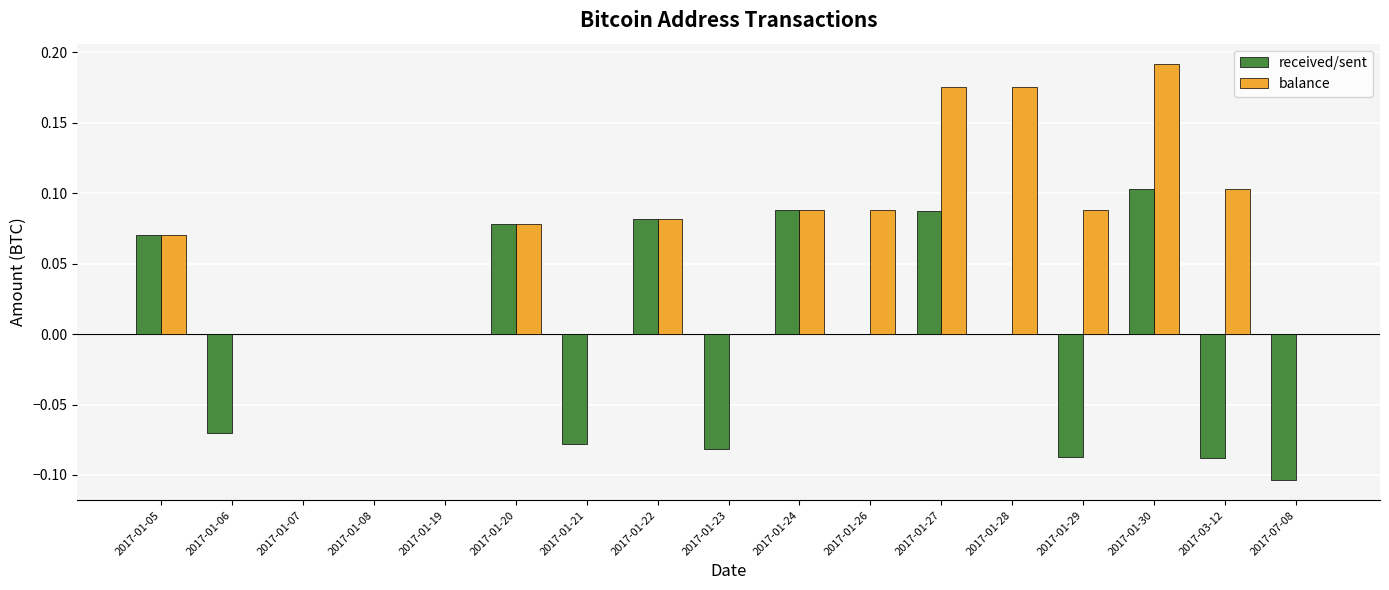

At which category does the chart reach its peak across all series?

2017-01-30